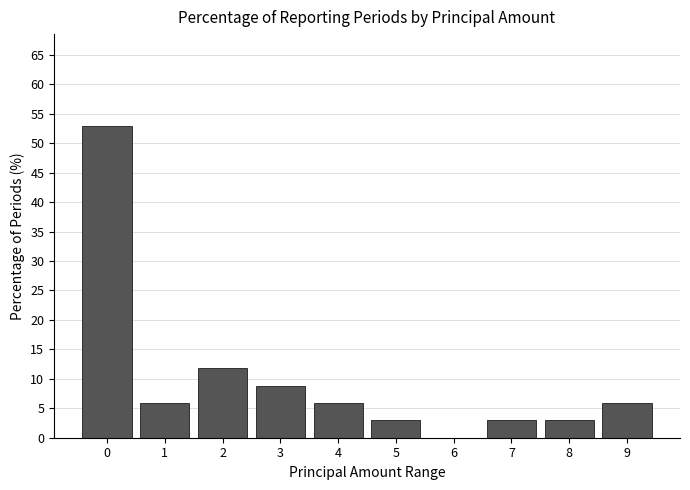

Reading right to left, what are all the values shown in this chart?

9=5.9	8=2.9	7=2.9	6=0.0	5=2.9	4=5.9	3=8.8	2=11.8	1=5.9	0=52.9